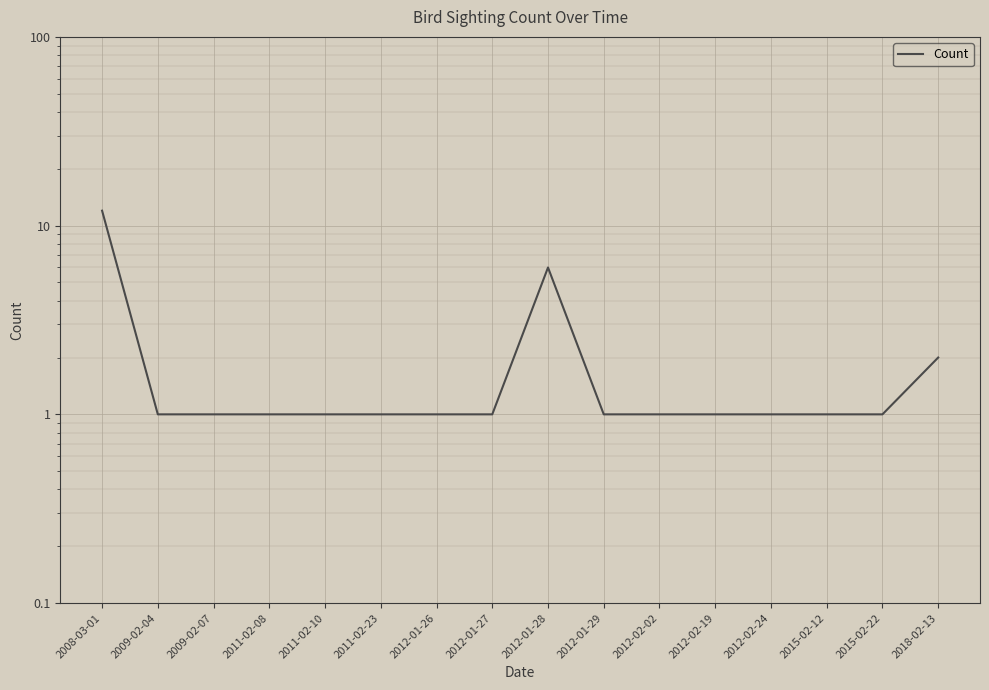

Where is the first local maximum?

2012-01-28